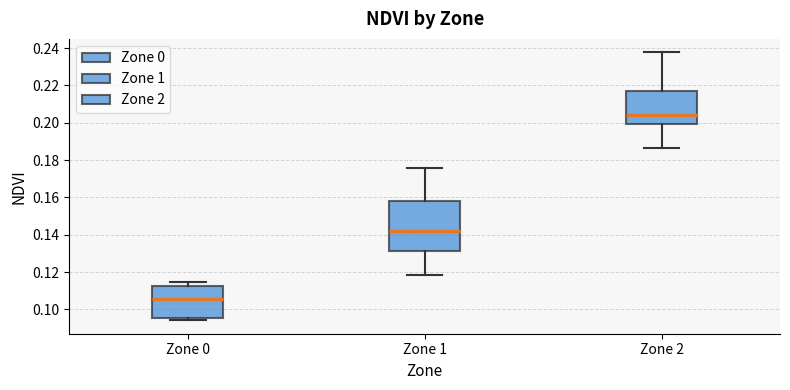

Reading left to right, transcribe this box plot: for each box, give where its median line is, the range the box spans, and where its two whiskers end, as read against the y-axis. The values are not printed on the chart, so give them approximately, as read against the axis.

Zone 0: median 0.106, box 0.096 to 0.112, whiskers 0.094 to 0.114
Zone 1: median 0.142, box 0.132 to 0.158, whiskers 0.118 to 0.176
Zone 2: median 0.204, box 0.200 to 0.216, whiskers 0.186 to 0.238